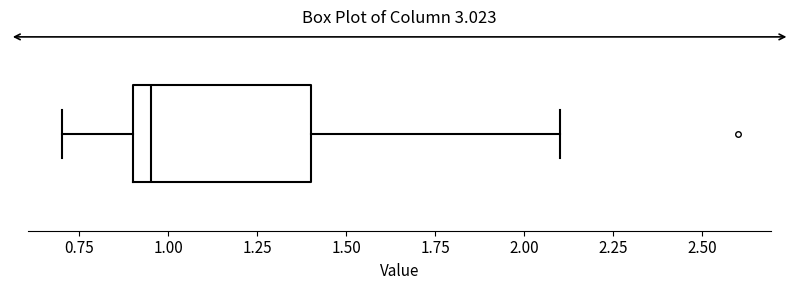

Transcribe this box plot: give where the median line is, the range the box spans, and where the two whiskers end, as read against the x-axis. The values are not printed on the chart, so give them approximately, as read against the axis.

median 0.95, box 0.90 to 1.40, whiskers 0.70 to 2.10